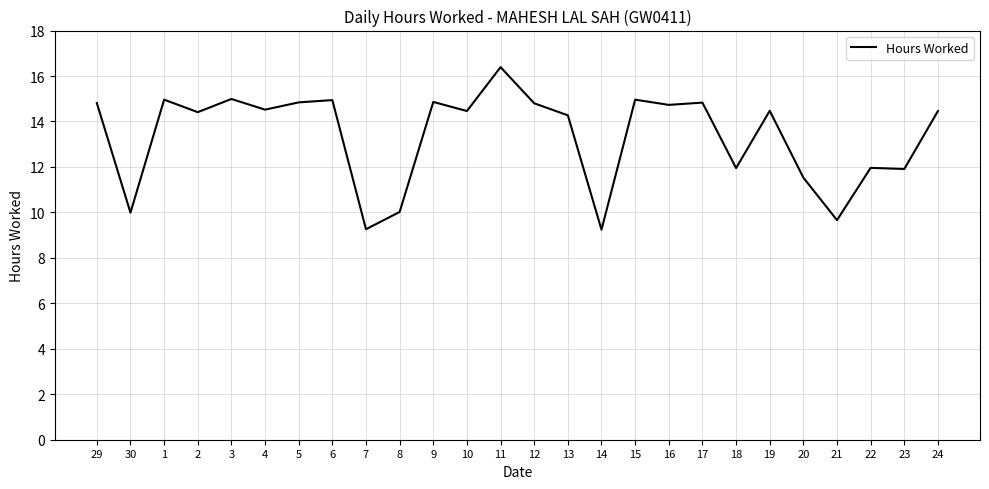

What is the greatest value displayed?

16.4